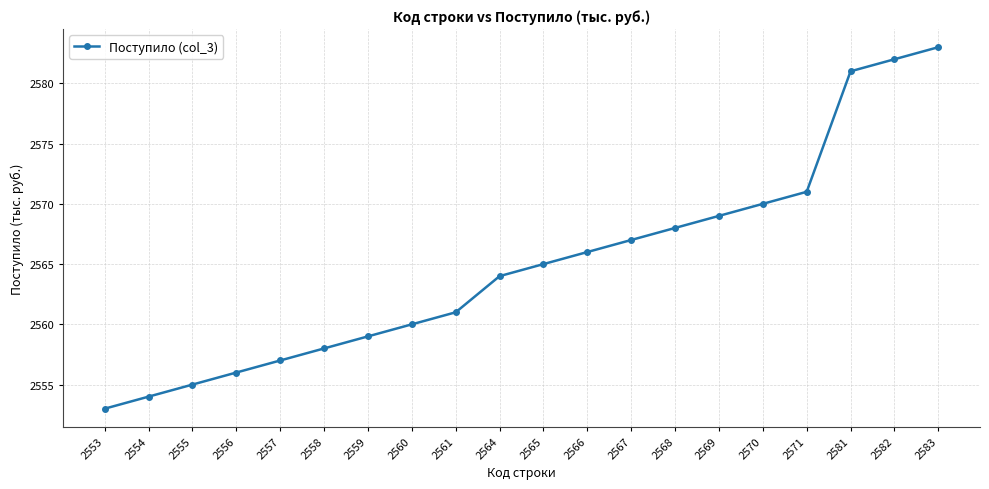

Between 2566 and 2556, which is larger?

2566